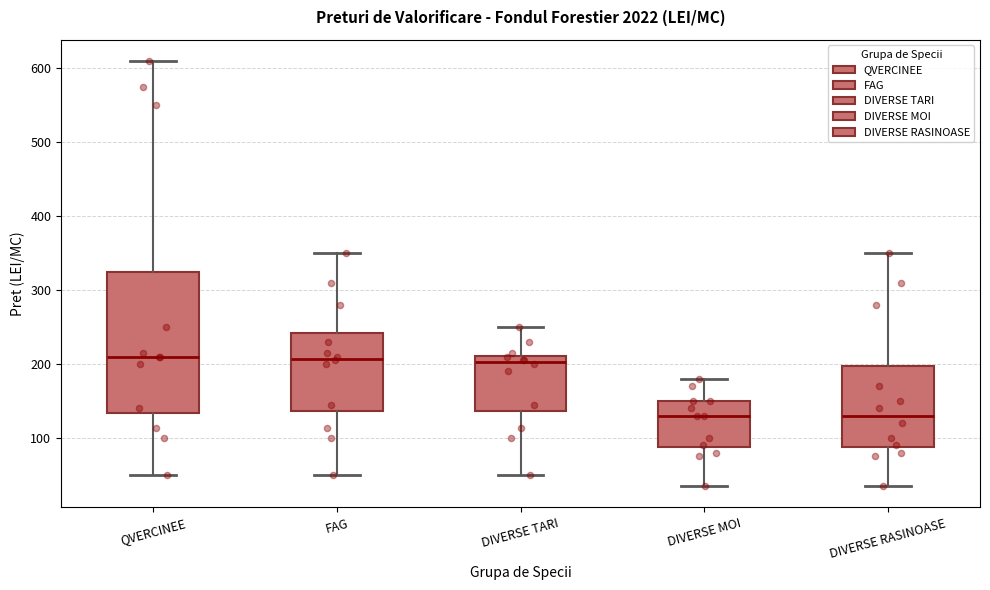

Reading left to right, read every box against the y-axis: the position of its median line, the range the box covers, and the ends of its whiskers. The values are not printed on the chart, so give them approximately, as read against the axis.

QVERCINEE: median 210, box 130 to 330, whiskers 50 to 610
FAG: median 210, box 140 to 240, whiskers 50 to 350
DIVERSE TARI: median 200, box 140 to 210, whiskers 50 to 250
DIVERSE MOI: median 130, box 90 to 150, whiskers 40 to 180
DIVERSE RASINOASE: median 130, box 90 to 200, whiskers 40 to 350